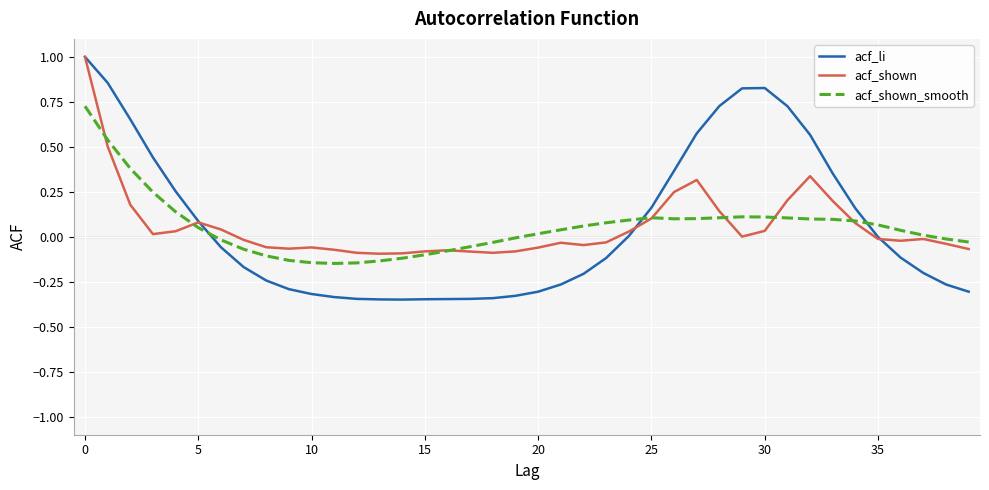

Rank the series by their maximum value, from highest to lowest.

acf_li, acf_shown, acf_shown_smooth